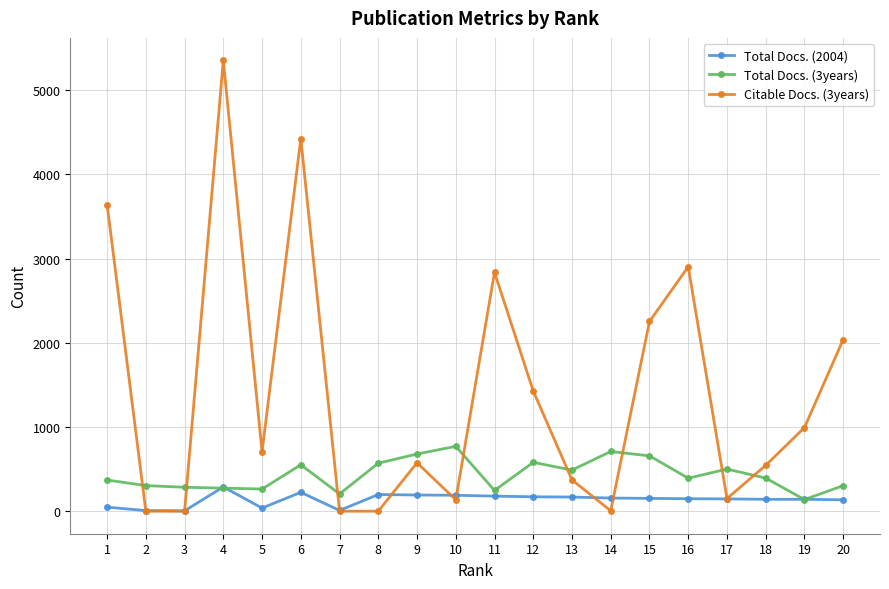

Which series has the largest total across all categories?

Citable Docs. (3years)